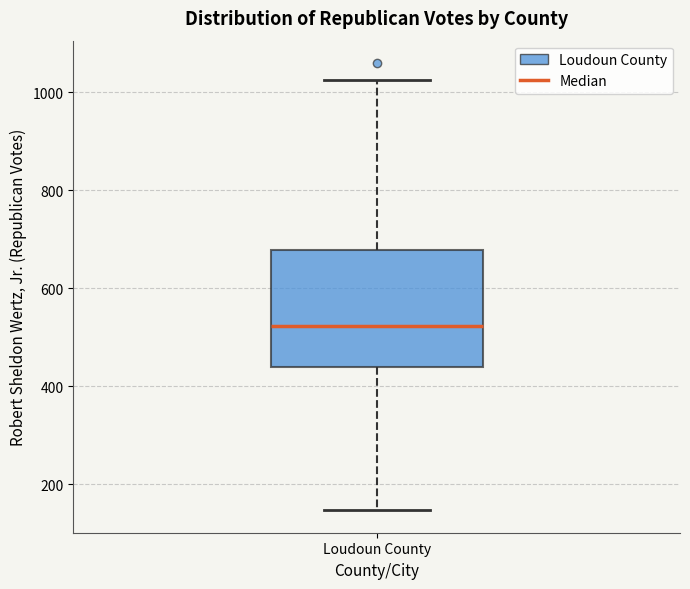

Transcribe this box plot: give where the median line is, the range the box spans, and where the two whiskers end, as read against the y-axis. The values are not printed on the chart, so give them approximately, as read against the axis.

median 520, box 440 to 680, whiskers 140 to 1020